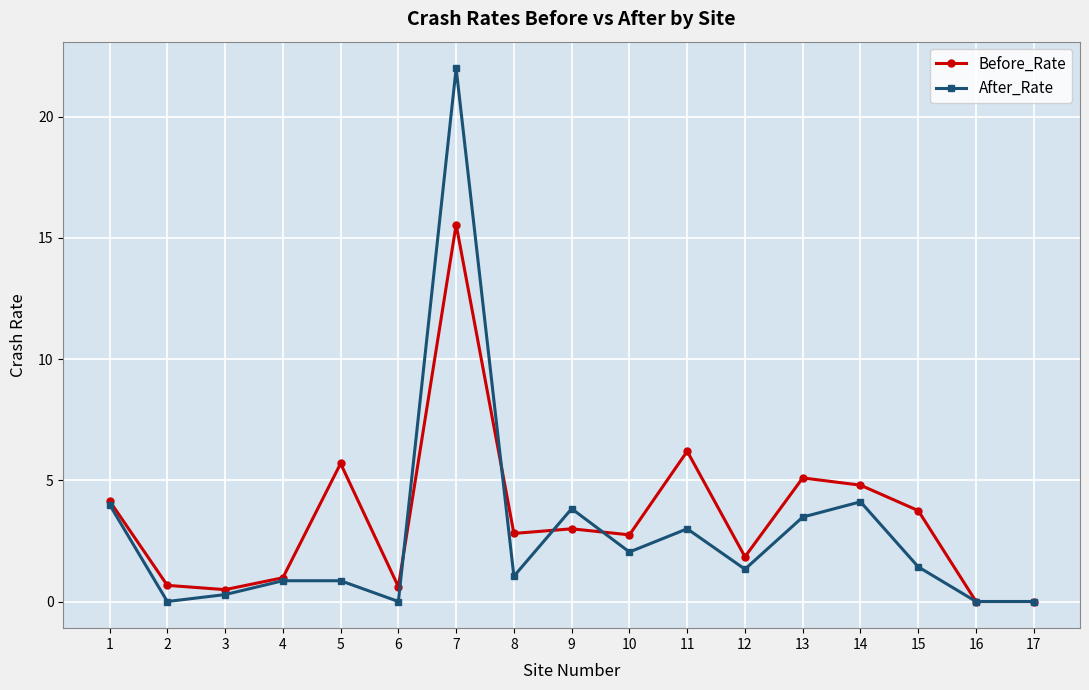

What is the total value across all series at 12?

3.2